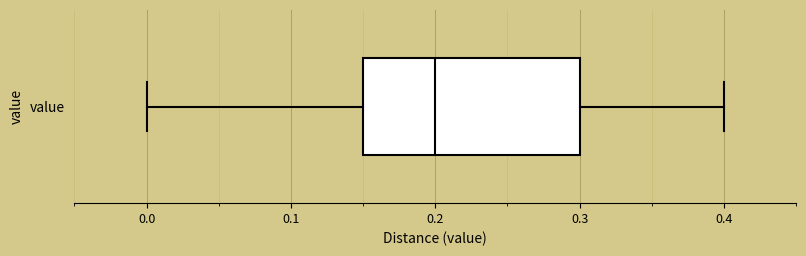

Read this box plot against the x-axis: the position of the median line, the range covered by the box, and the ends of both whiskers. The values are not printed on the chart, so give them approximately, as read against the axis.

median 0.20, box 0.15 to 0.30, whiskers 0.00 to 0.40